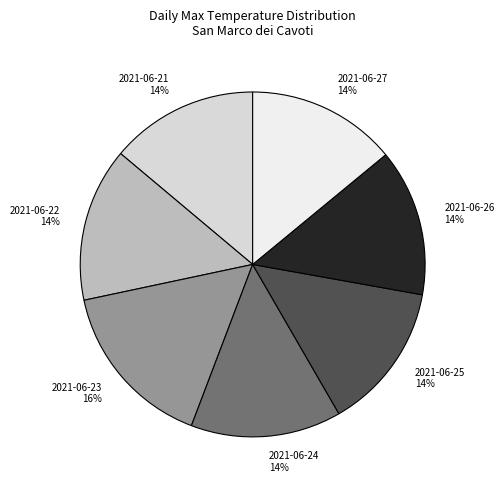

Approximately how many times larger is the value at 2021-06-24 compared to 2021-06-25?

1.0